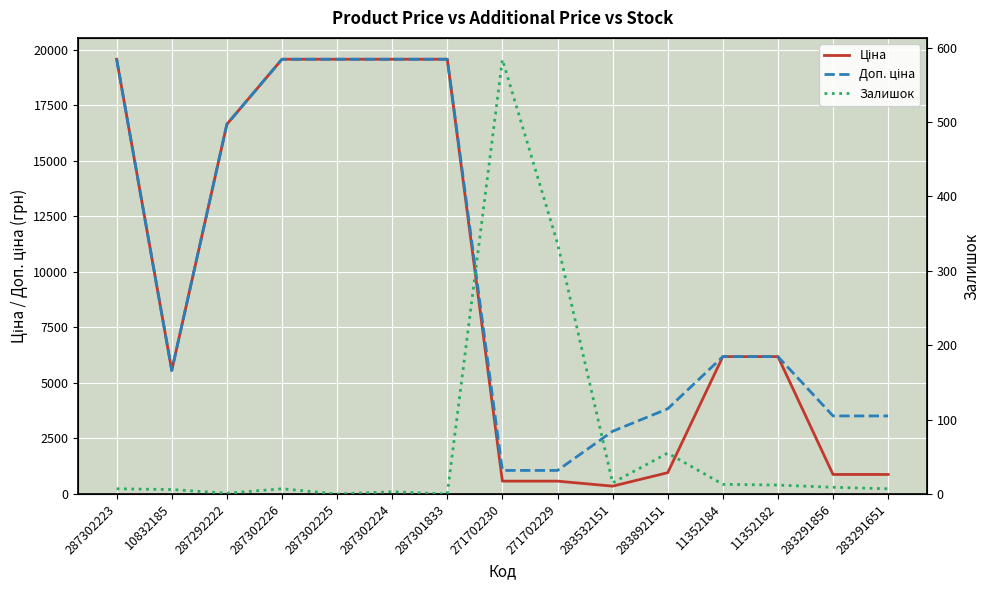

Is it true that Ціна equals 6182.6 at 11352182?

True